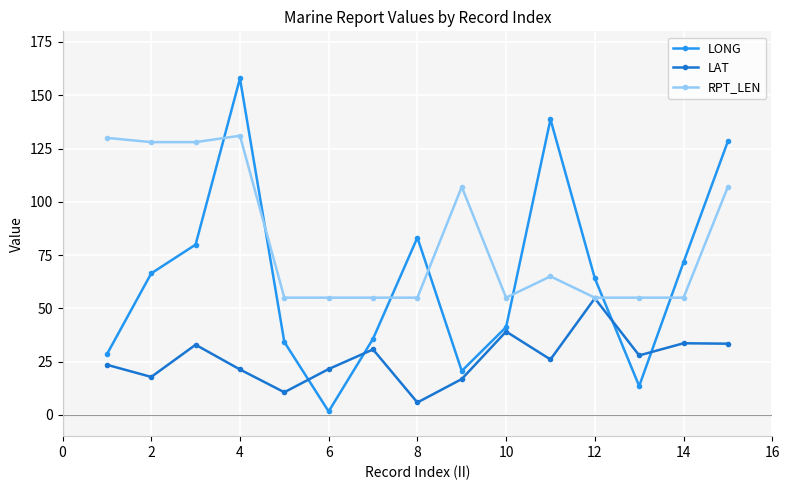

How many categories are shown in the chart?

15